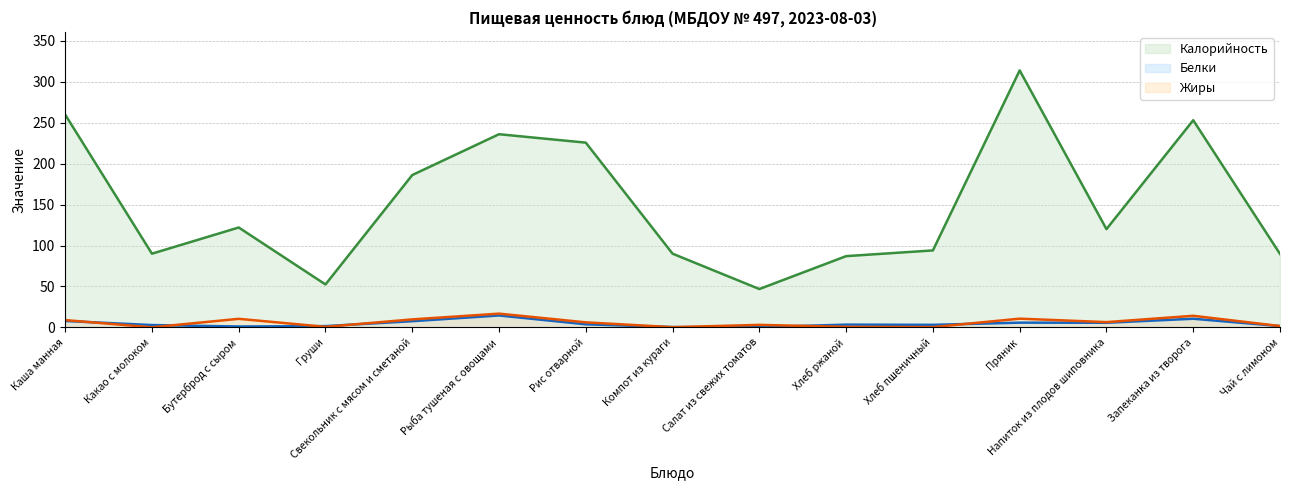

What is the approximate value of Калорийность at Свекольник с мясом и сметаной?

186.1